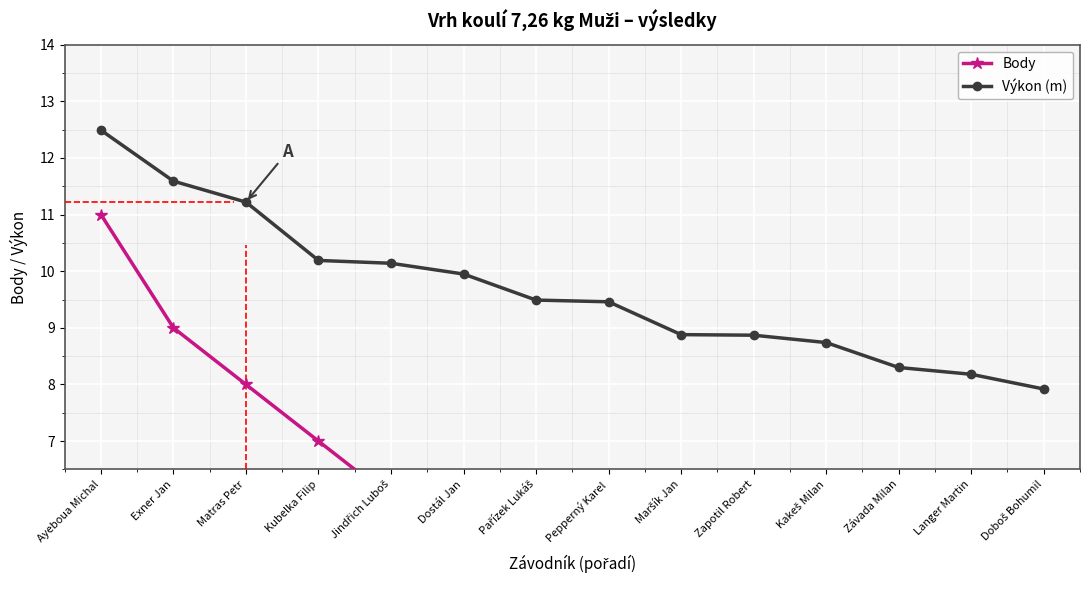

Which series has the widest spread of values?

Body